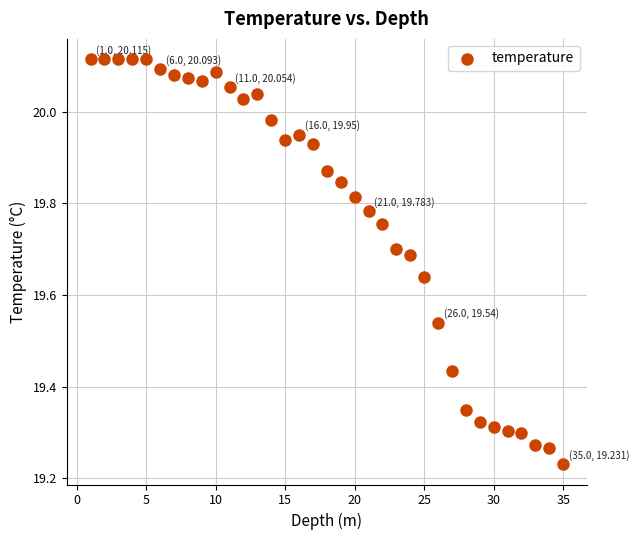

What is the range of Y values (max minus min)?

0.9